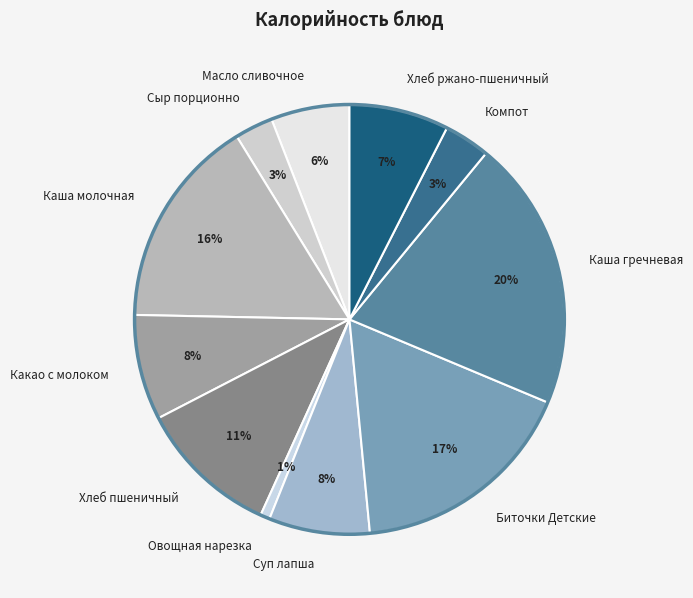

Approximately how many times larger is the value at Каша молочная compared to Какао с молоком?

2.0